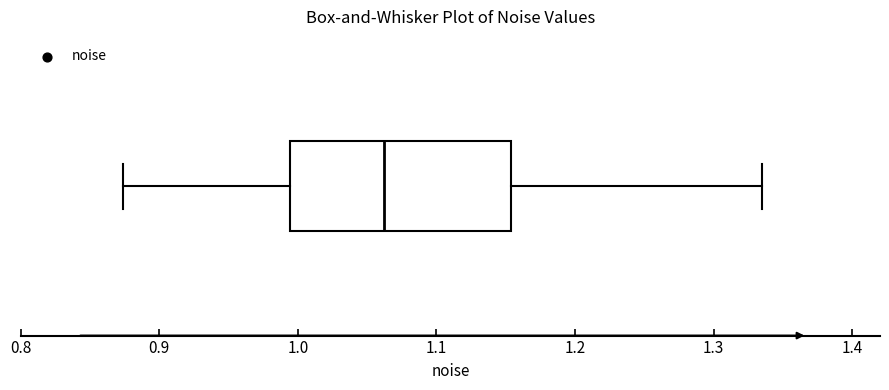

Where does the right whisker of the box end on the x-axis? The values are not printed on the chart, so give them approximately, as read against the axis.

1.33